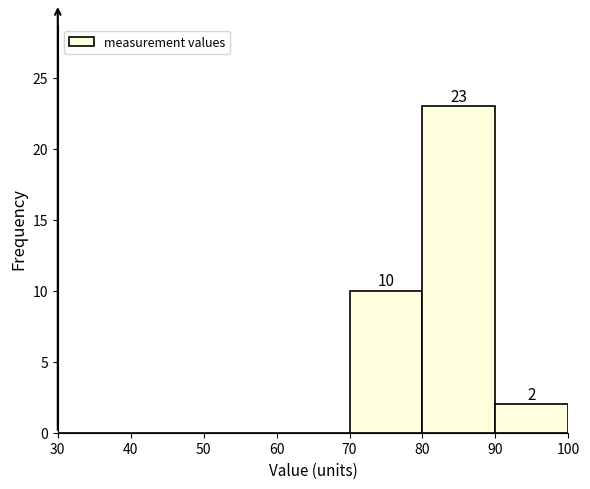

Which range on the x-axis has the tallest bar?

80 to 90